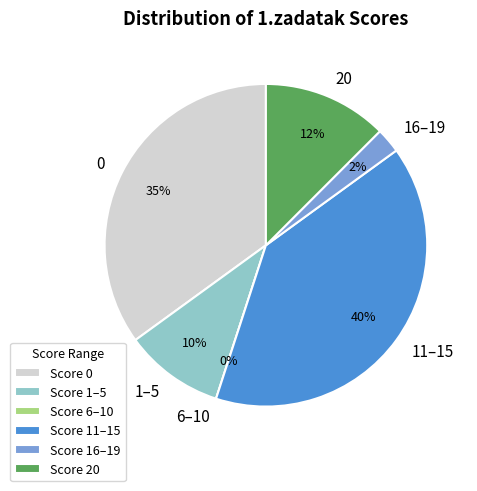

Is there a majority slice in this chart?

No